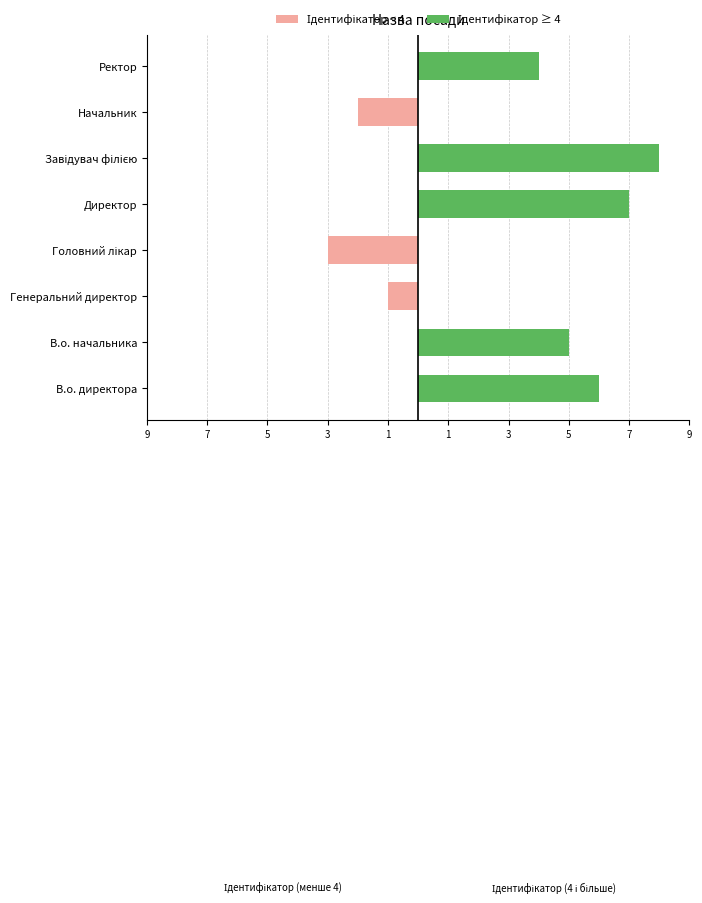

Which series has the largest range (max minus min)?

Ідентифікатор ≥ 4